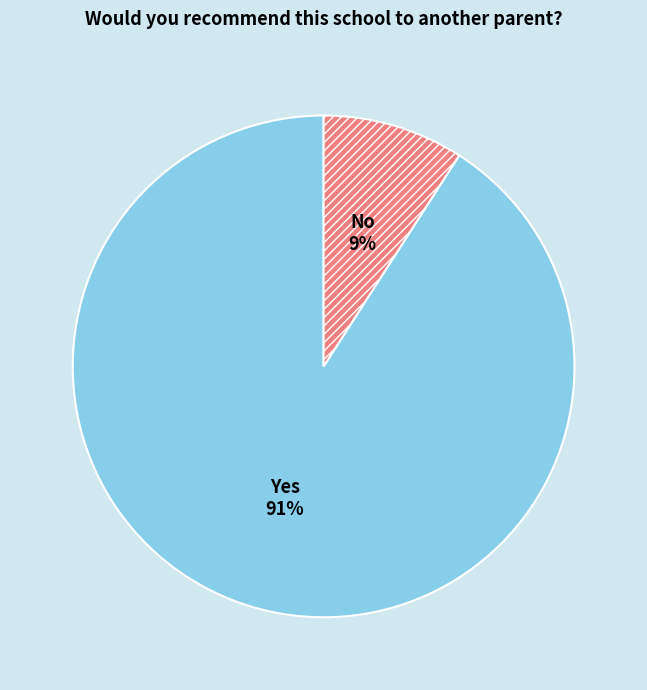

Is Yes the majority of the pie?

Yes